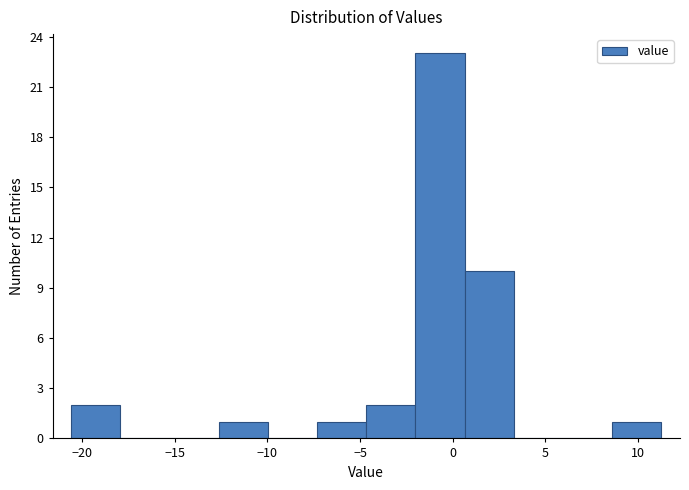

Reading left to right, transcribe this chart: for each bar, give the range it covers on the x-axis and its height. Neither the bar edges nor the heights are printed on the chart, so give them approximately, as read against the axes.

-20.5 to -18.0: 2
-18.0 to -15.5: 0
-15.5 to -12.5: 0
-12.5 to -10.0: 1
-10.0 to -7.5: 0
-7.5 to -4.5: 1
-4.5 to -2.0: 2
-2.0 to 0.5: 23
0.5 to 3.5: 10
3.5 to 6.0: 0
6.0 to 8.5: 0
8.5 to 11.5: 1